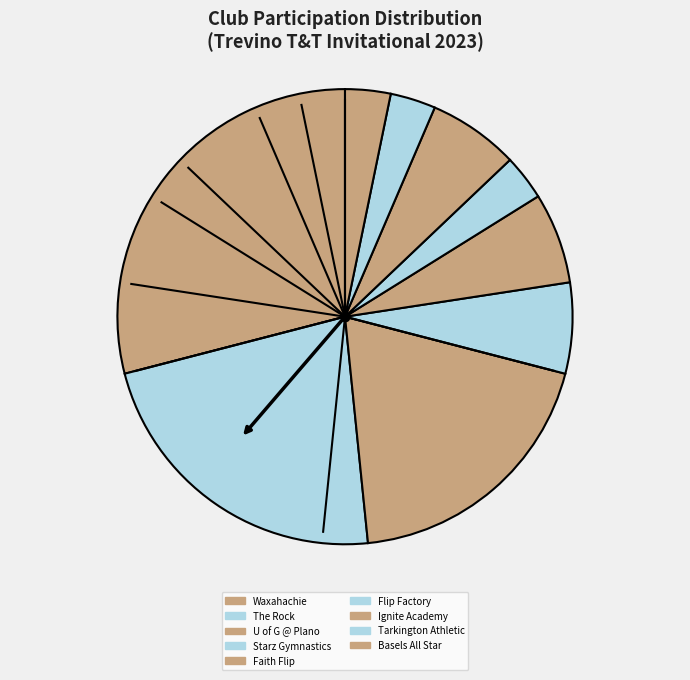

How many slices are in this pie chart?

9